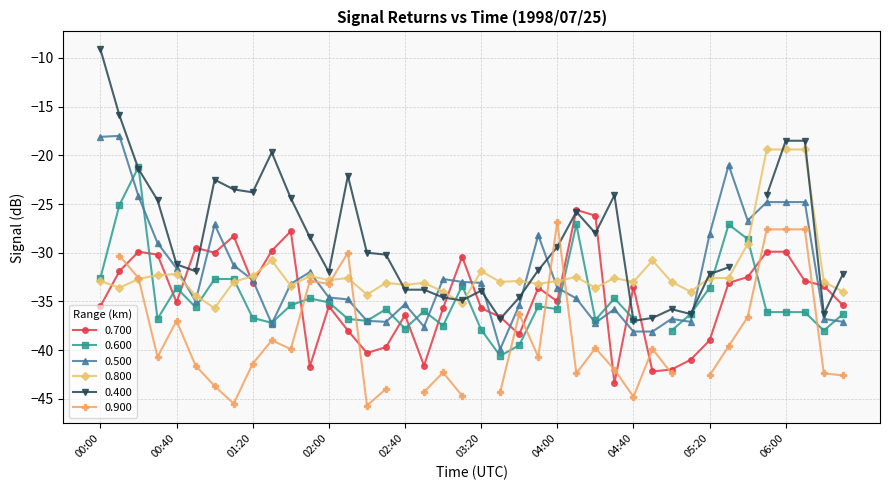

The value of 0.700 at 04:40 is -15.2. True or false?

False